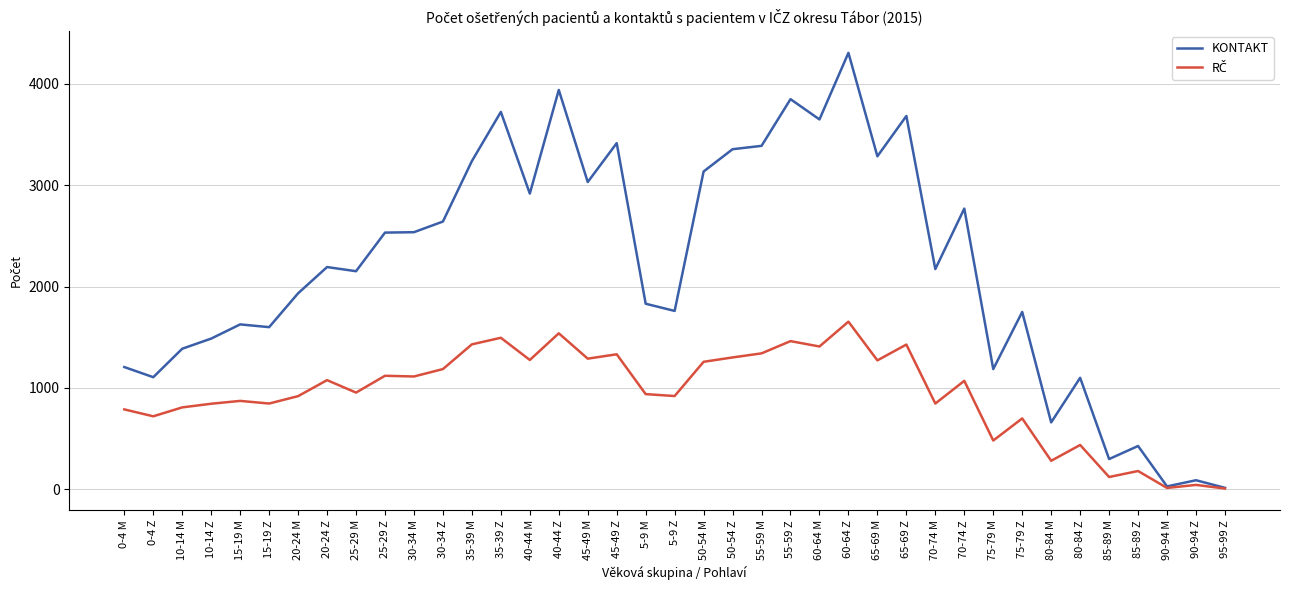

Does the chart have visible grid lines?

Yes